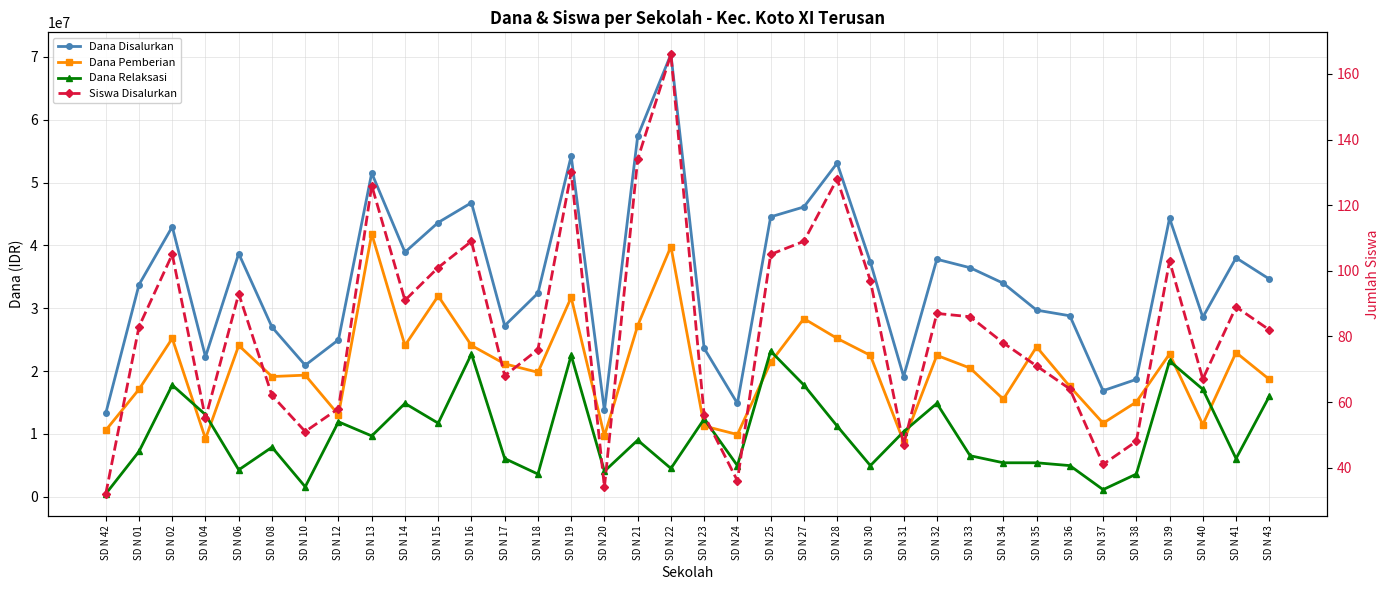

True or false: Siswa Disalurkan has more than 0 interior local peaks.

True